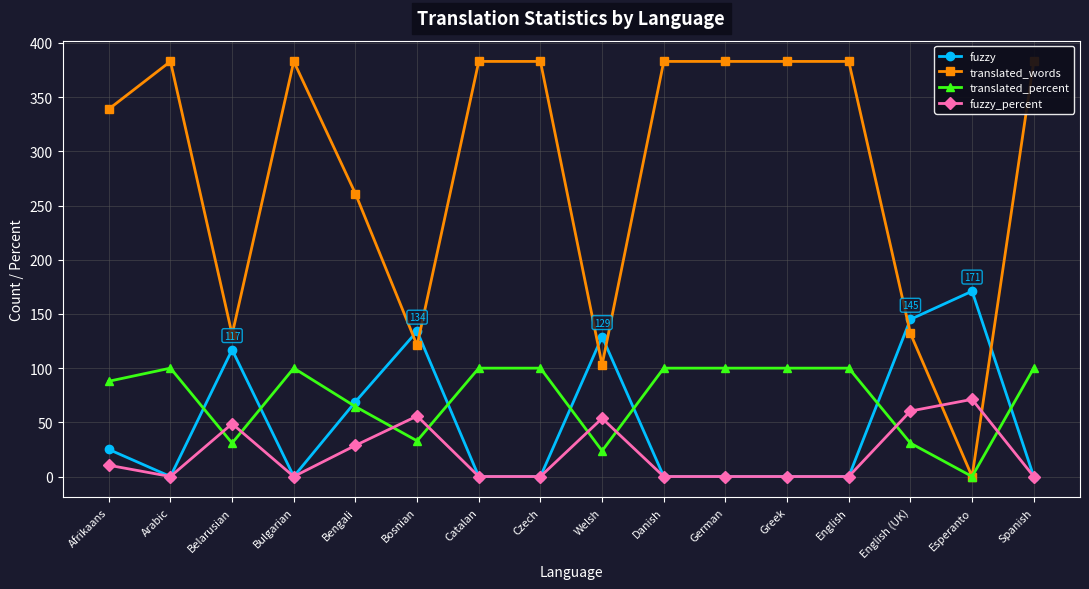

Rank the series by their maximum value, from highest to lowest.

translated_words, fuzzy, translated_percent, fuzzy_percent